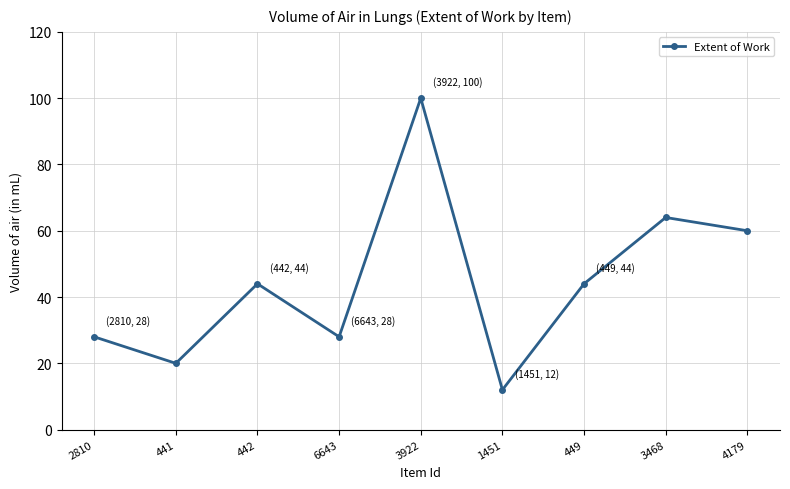

Reading left to right, extract all data points from this chart.

2810=28	441=20	442=44	6643=28	3922=100	1451=12	449=44	3468=64	4179=60